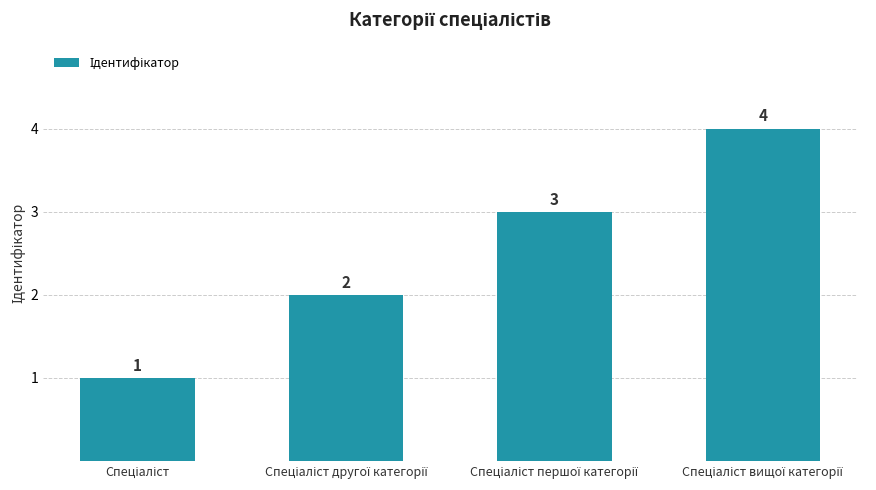

What is the value of the 3rd bar from the left?

3